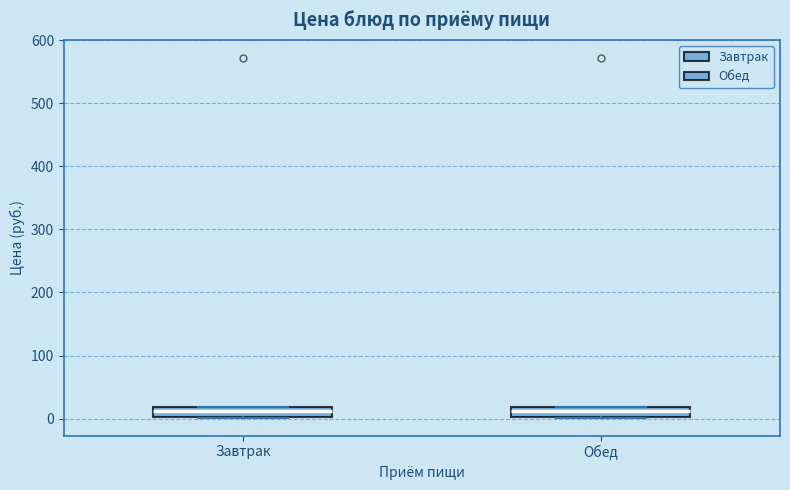

Reading left to right, read every box against the y-axis: the position of its median line, the range the box covers, and the ends of its whiskers. The values are not printed on the chart, so give them approximately, as read against the axis.

Завтрак: median 10, box 0 to 20, whiskers 0 to 20
Обед: median 10, box 0 to 20, whiskers 0 to 20